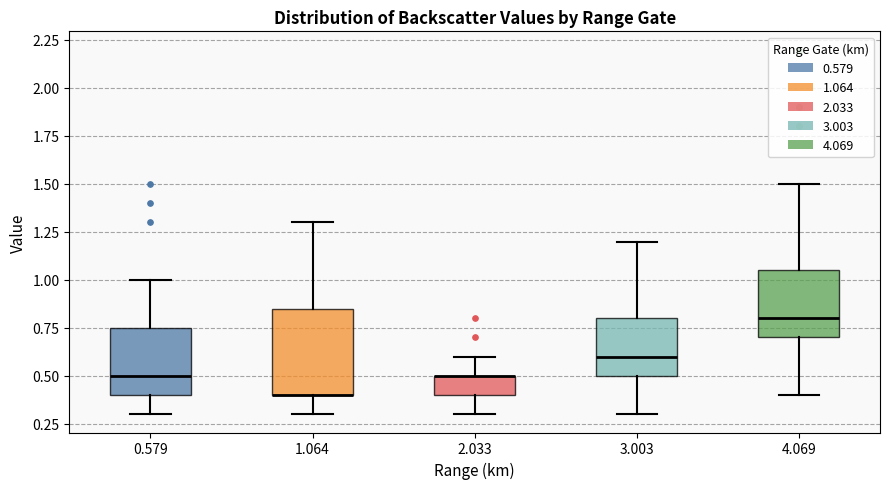

Reading left to right, transcribe this box plot: for each box, give where its median line is, the range the box spans, and where its two whiskers end, as read against the y-axis. The values are not printed on the chart, so give them approximately, as read against the axis.

0.579: median 0.50, box 0.40 to 0.75, whiskers 0.30 to 1.00
1.064: median 0.40 (drawn on the box's lower edge), box 0.40 to 0.85, whiskers 0.30 to 1.30
2.033: median 0.50 (drawn on the box's upper edge), box 0.40 to 0.50, whiskers 0.30 to 0.60
3.003: median 0.60, box 0.50 to 0.80, whiskers 0.30 to 1.20
4.069: median 0.80, box 0.70 to 1.05, whiskers 0.40 to 1.50